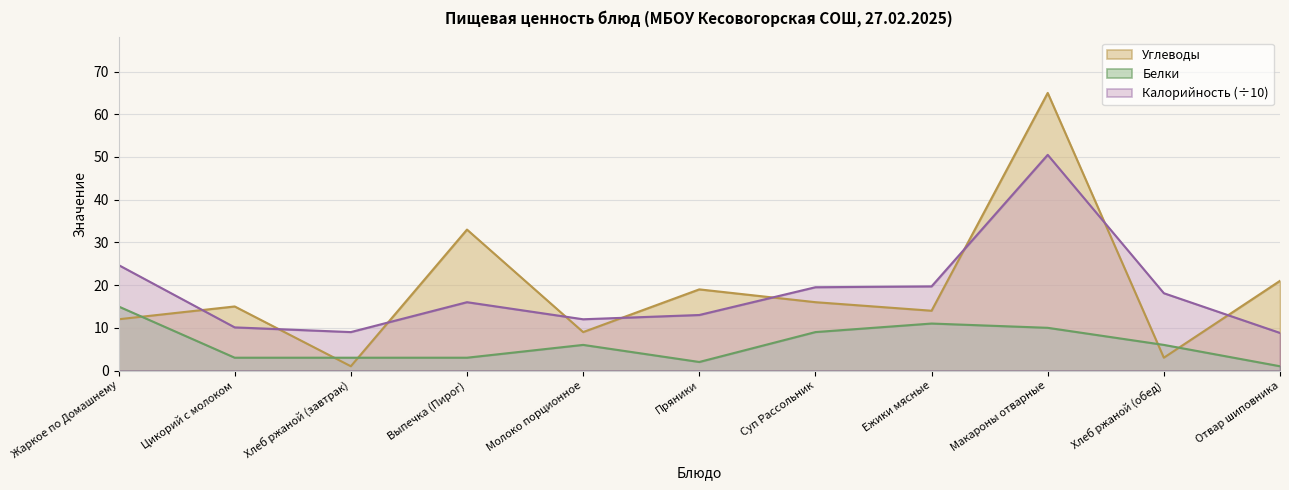

List the series in order of their peak value, lowest first.

Белки, Калорийность (÷10), Углеводы